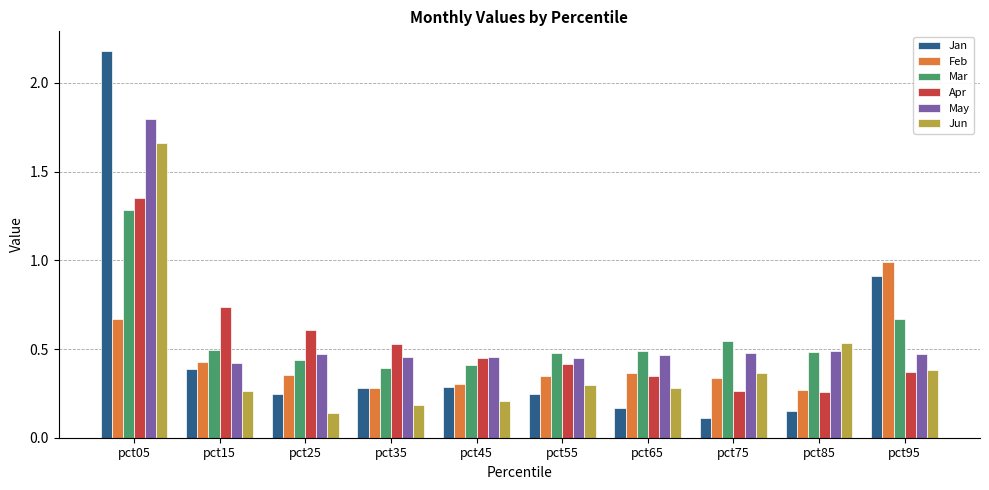

Which category has the highest value in the Apr series?

pct05